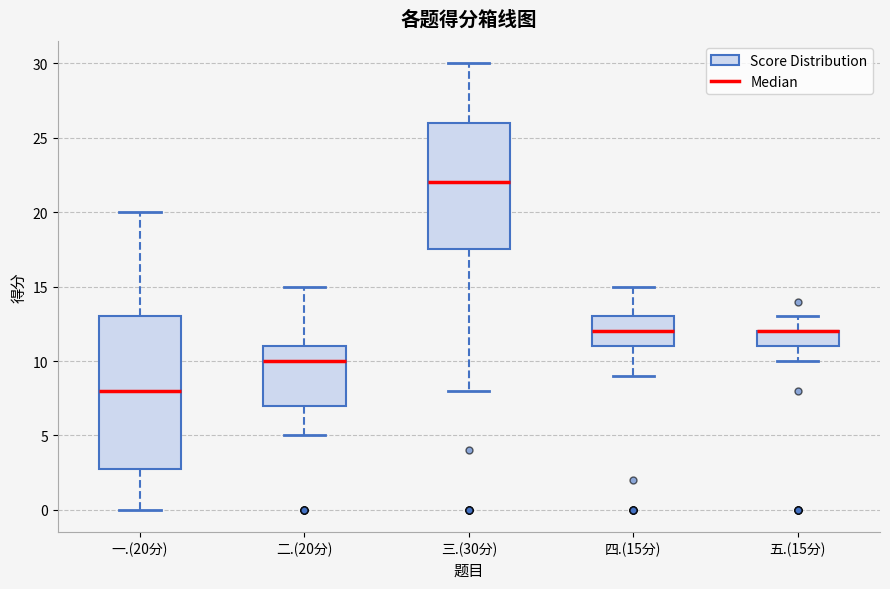

Comparing the boxes themselves (not the whiskers), which one is the tallest?

一.(20分)